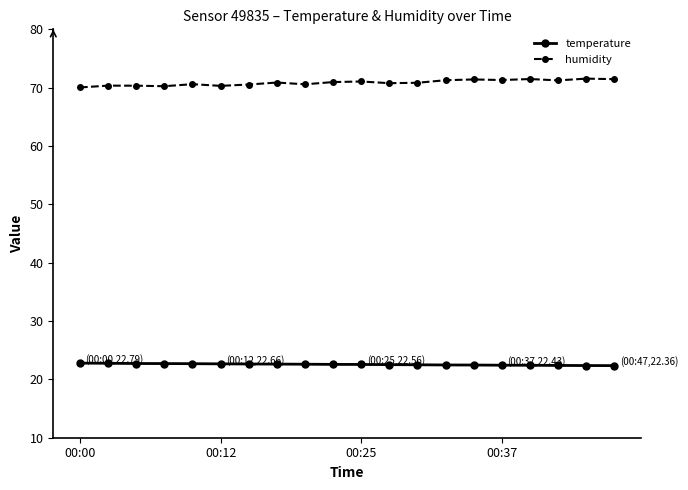

Which series has the largest total across all categories?

humidity